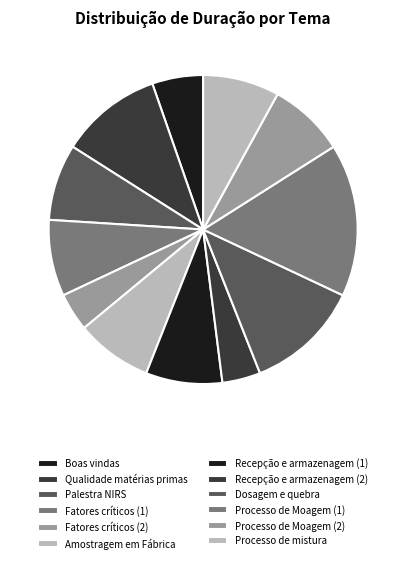

True or false: Amostragem em Fábrica accounts for 15% of the total.

False